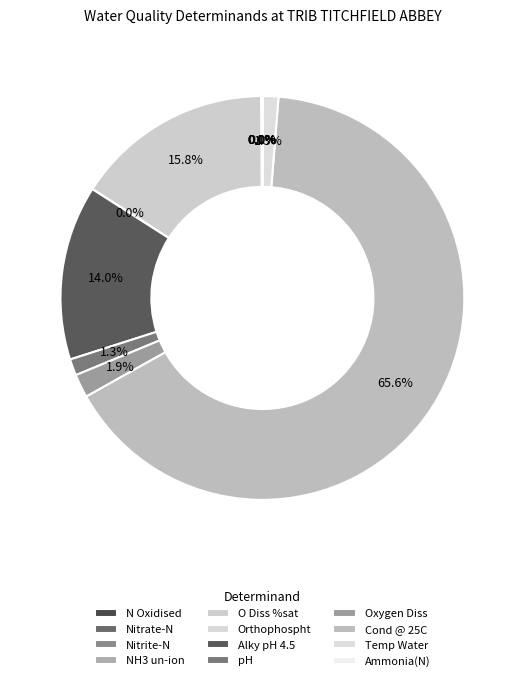

Is it true that N Oxidised is 13% of the pie?

False